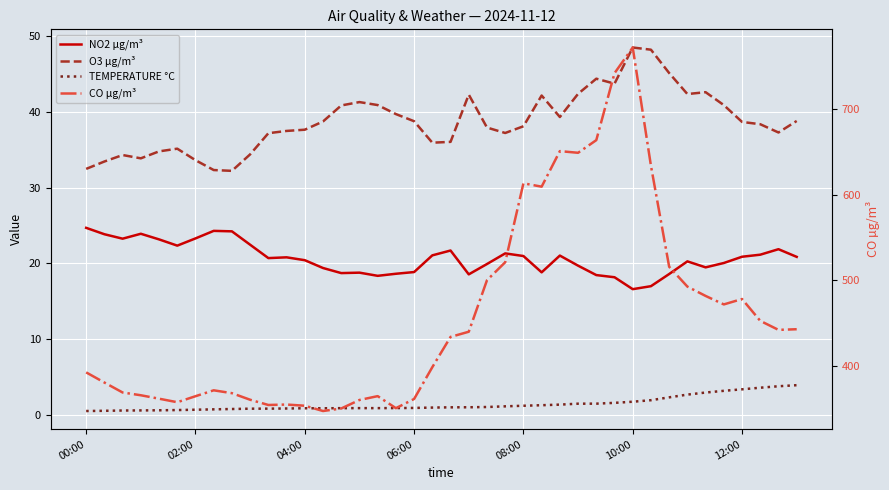

True or false: TEMPERATURE °C has a value of 0.5 at 23.

False